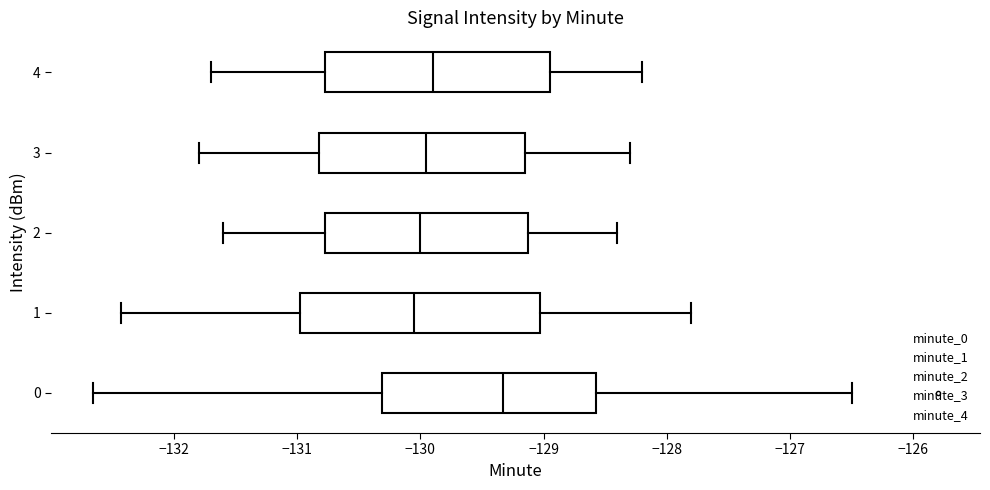

Reading bottom to top, transcribe this box plot: for each box, give where its median line is, the range the box spans, and where its two whiskers end, as read against the x-axis. The values are not printed on the chart, so give them approximately, as read against the axis.

0: median -129.3, box -130.3 to -128.6, whiskers -132.7 to -126.5
1: median -130.0, box -131.0 to -129.0, whiskers -132.4 to -127.8
2: median -130.0, box -130.8 to -129.1, whiskers -131.6 to -128.4
3: median -129.9, box -130.8 to -129.1, whiskers -131.8 to -128.3
4: median -129.9, box -130.8 to -128.9, whiskers -131.7 to -128.2